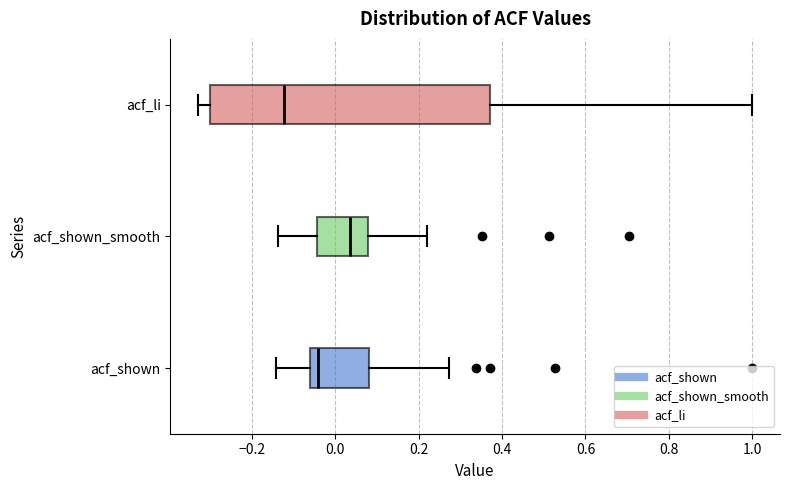

Where is the right edge of the box for acf_li on the x-axis? The values are not printed on the chart, so give them approximately, as read against the axis.

0.38